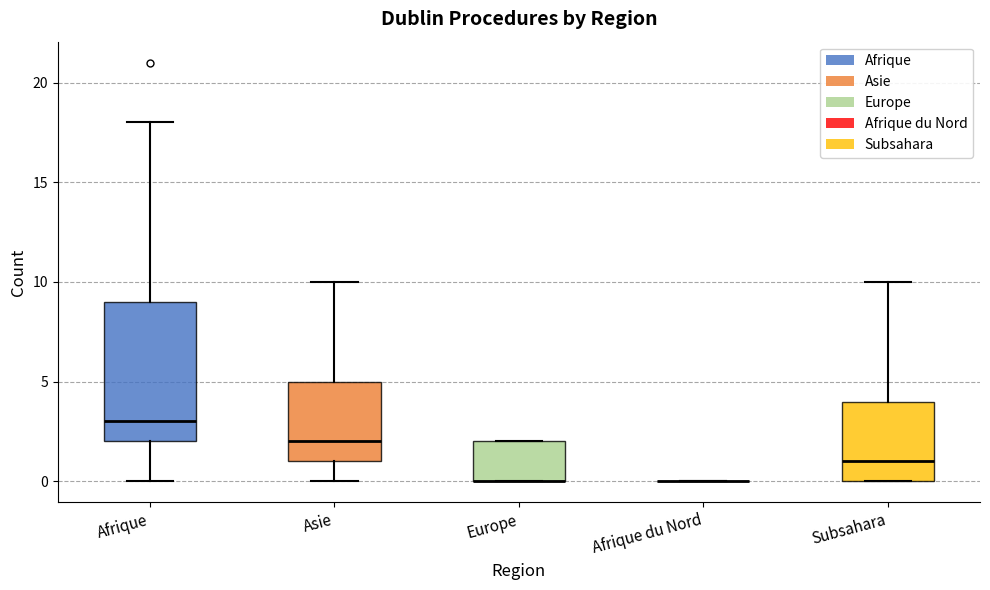

Where is the lower edge of the box for Europe on the y-axis? The values are not printed on the chart, so give them approximately, as read against the axis.

0